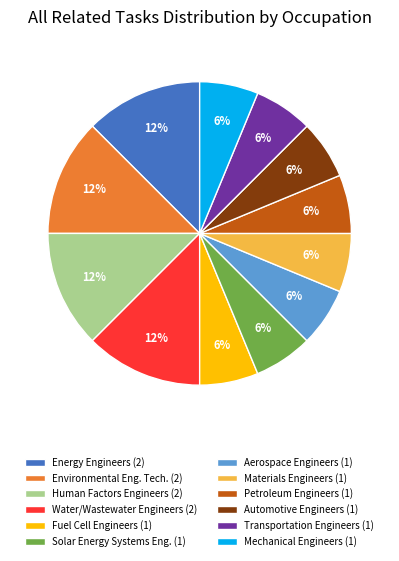

Does Automotive Engineers (1) represent more than half of the total?

No